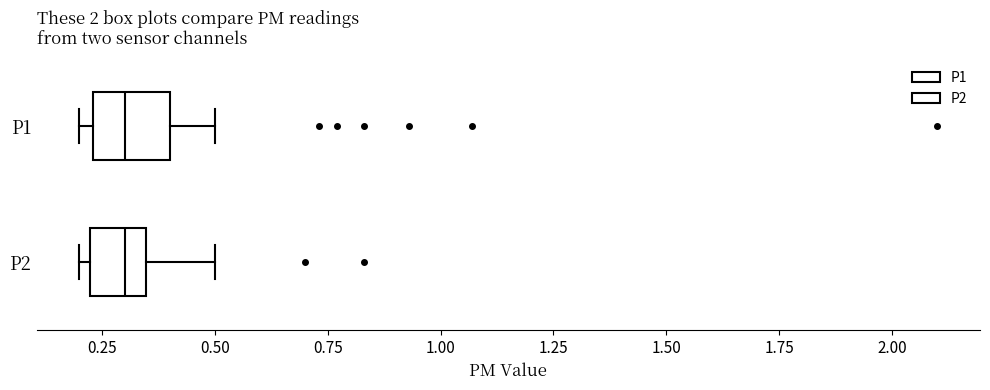

Reading bottom to top, transcribe this box plot: for each box, give where its median line is, the range the box spans, and where its two whiskers end, as read against the x-axis. The values are not printed on the chart, so give them approximately, as read against the axis.

P2: median 0.30, box 0.20 to 0.35, whiskers 0.20 (just left of the box's left edge) to 0.50
P1: median 0.30, box 0.25 to 0.40, whiskers 0.20 to 0.50